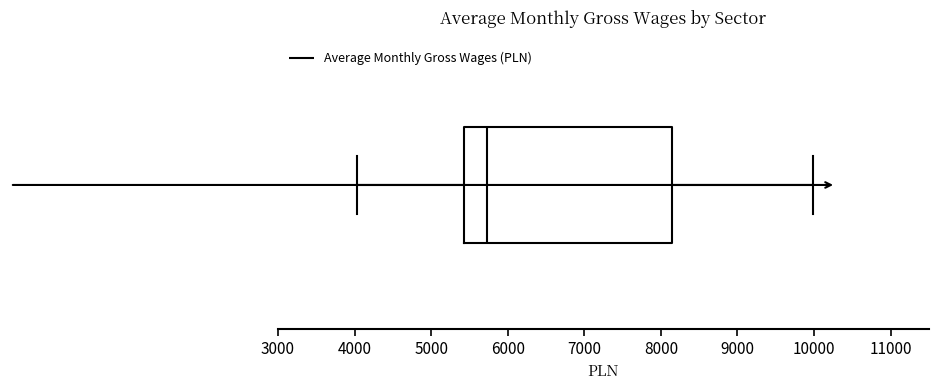

Transcribe this box plot: give where the median line is, the range the box spans, and where the two whiskers end, as read against the x-axis. The values are not printed on the chart, so give them approximately, as read against the axis.

median 5700, box 5400 to 8100, whiskers 4000 to 10000